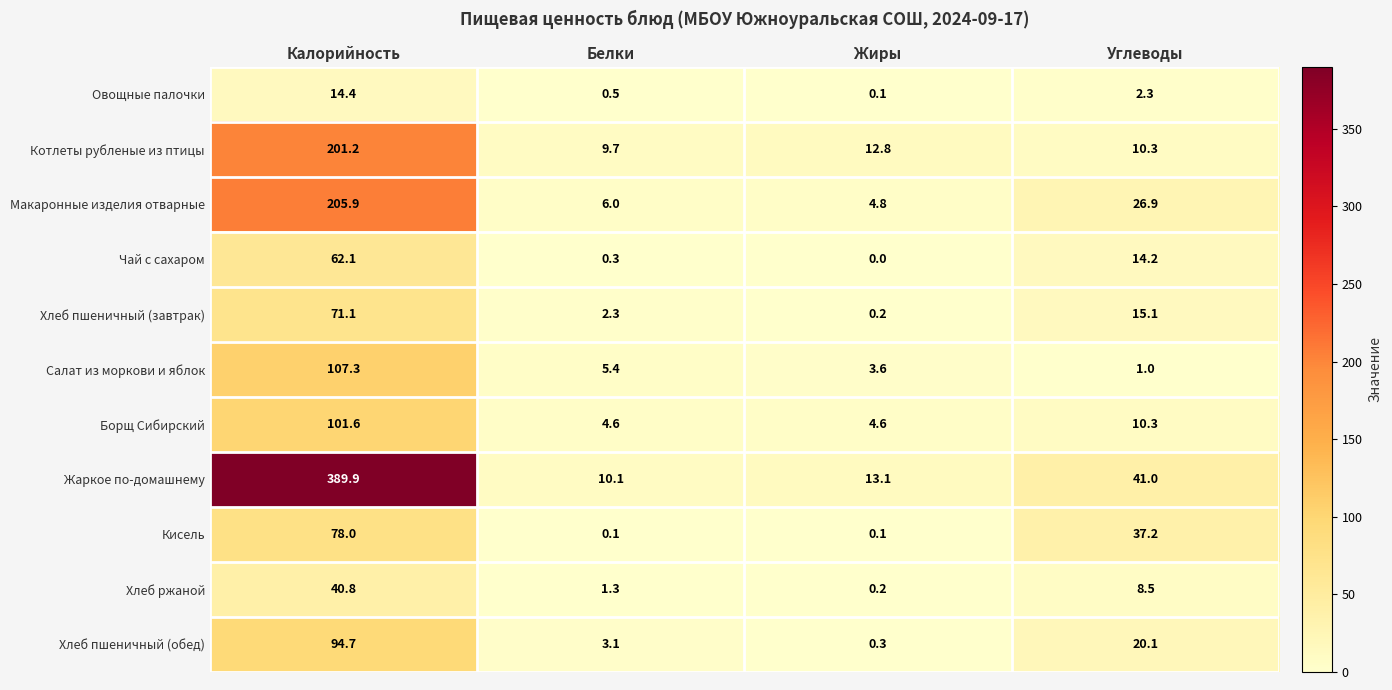

Read the Чай с сахаром value at Калорийность.

62.1